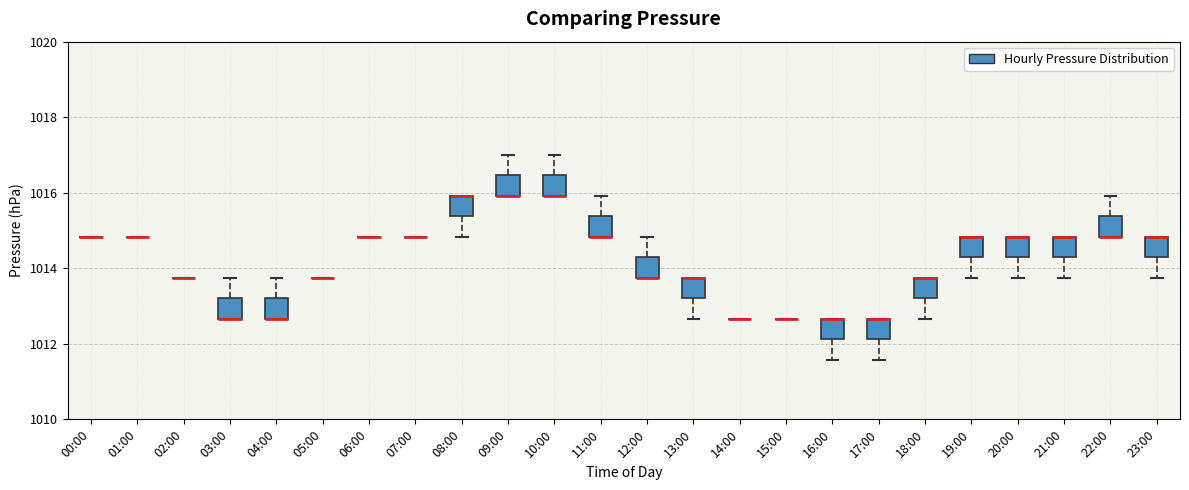

Where is the lower edge of the box for 03:00 on the y-axis? The values are not printed on the chart, so give them approximately, as read against the axis.

1012.6